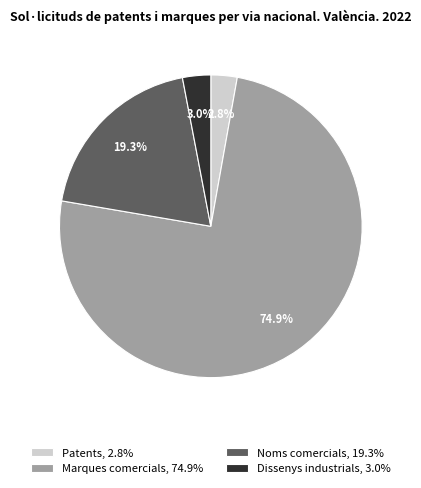

Do Patents and Dissenys industrials together represent more than half of the pie?

No